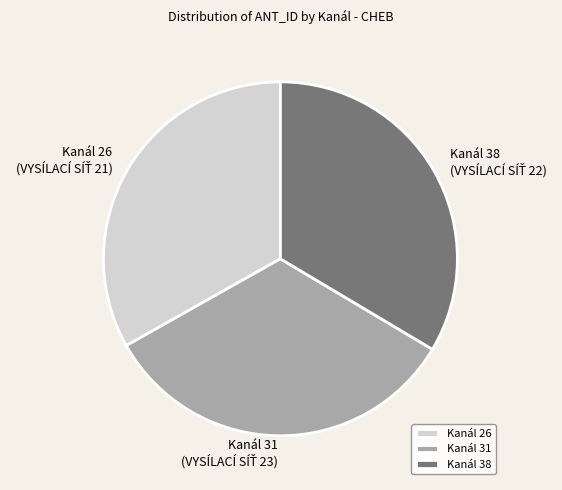

Is it true that Kanál 31 is 27% of the pie?

False